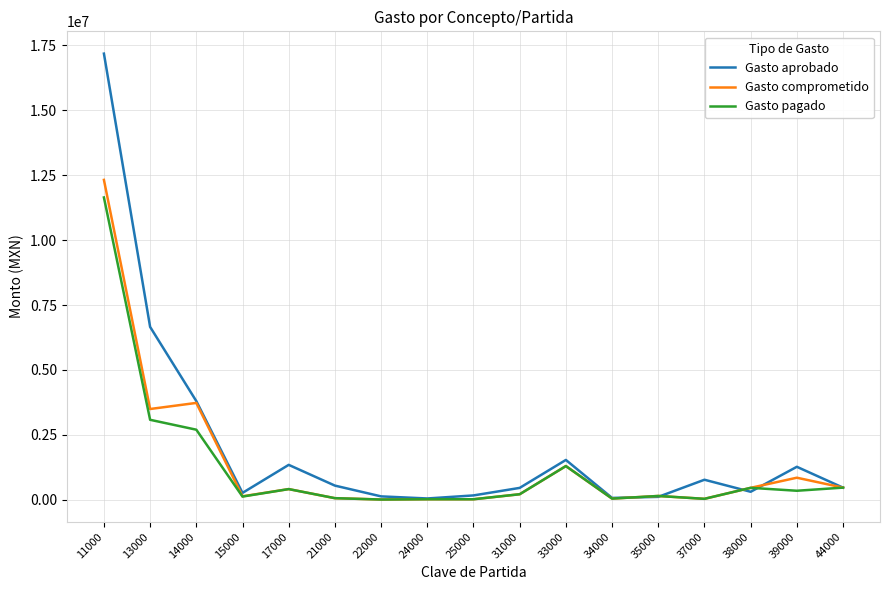

What is the minimum value for Gasto aprobado?

45000.0